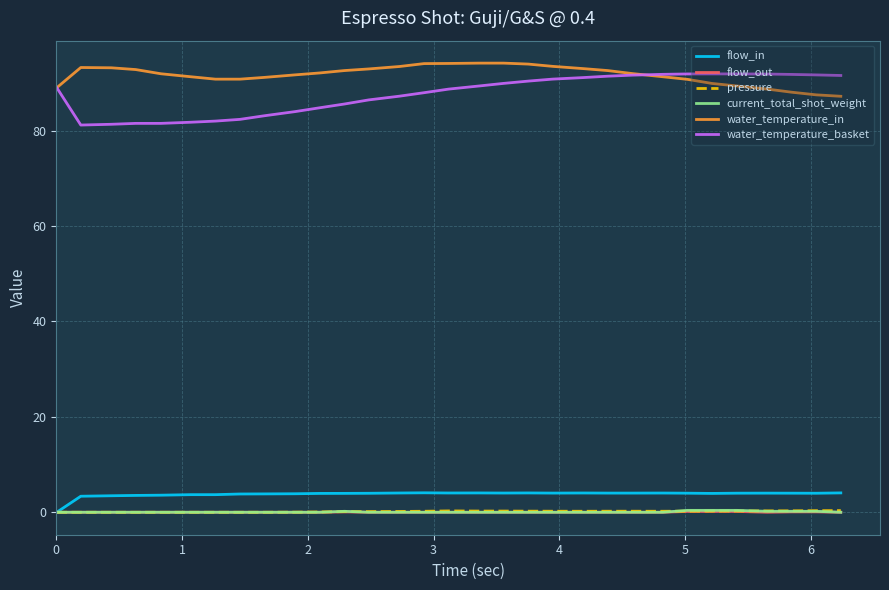

True or false: current_total_shot_weight and water_temperature_basket cross at least once.

False